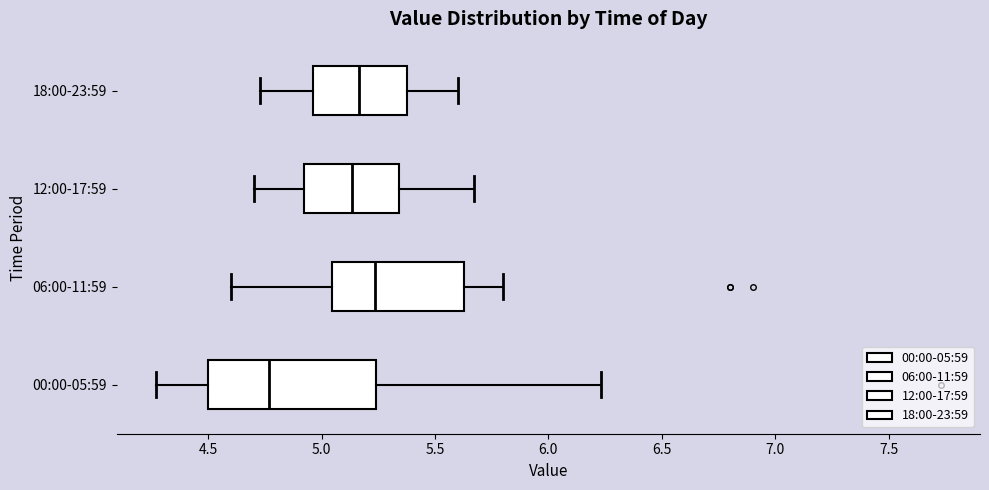

Reading bottom to top, transcribe this box plot: for each box, give where its median line is, the range the box spans, and where its two whiskers end, as read against the x-axis. The values are not printed on the chart, so give them approximately, as read against the axis.

00:00-05:59: median 4.75, box 4.50 to 5.25, whiskers 4.25 to 6.25
06:00-11:59: median 5.25, box 5.05 to 5.65, whiskers 4.60 to 5.80
12:00-17:59: median 5.15, box 4.90 to 5.35, whiskers 4.70 to 5.65
18:00-23:59: median 5.15, box 4.95 to 5.40, whiskers 4.75 to 5.60